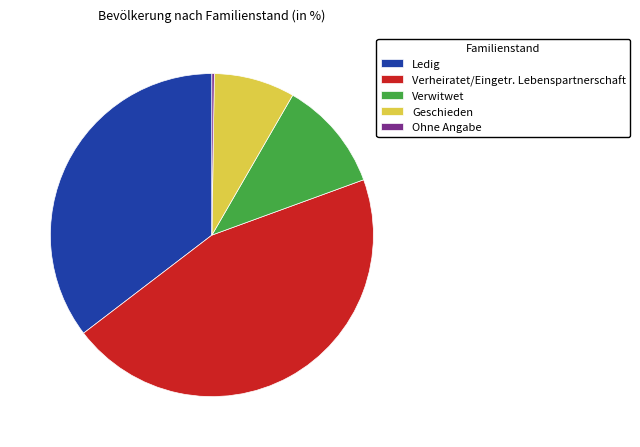

Approximately how many times larger is the value at Verheiratet/Eingetr. Lebenspartnerschaft compared to Ledig?

1.3